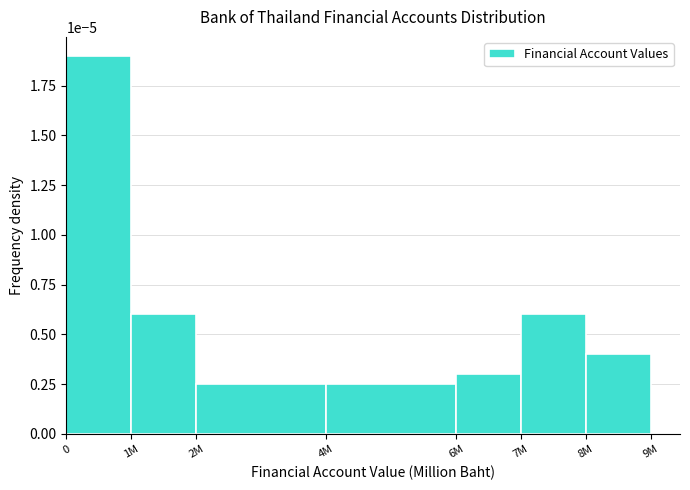

Count the values in the range 0 to 1.

7